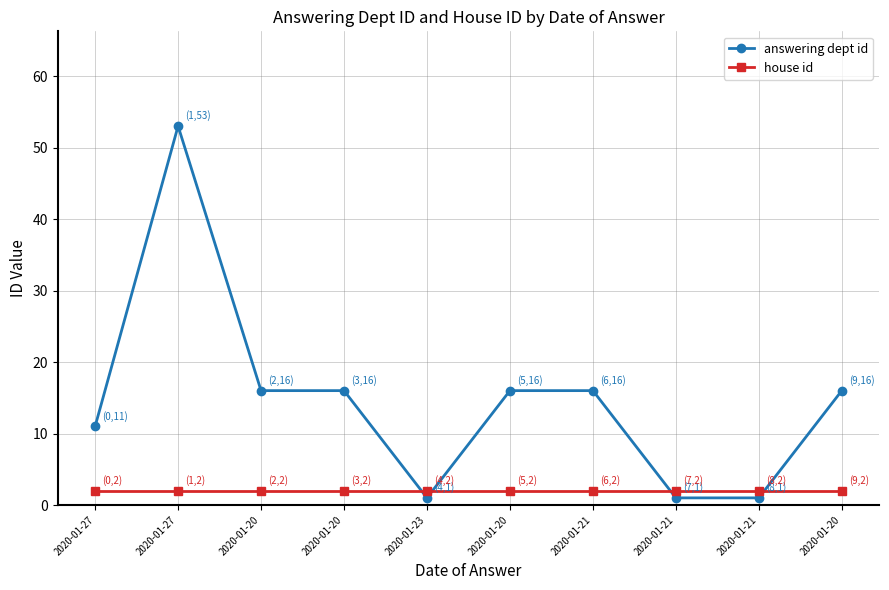

How many lines are shown in the chart?

2